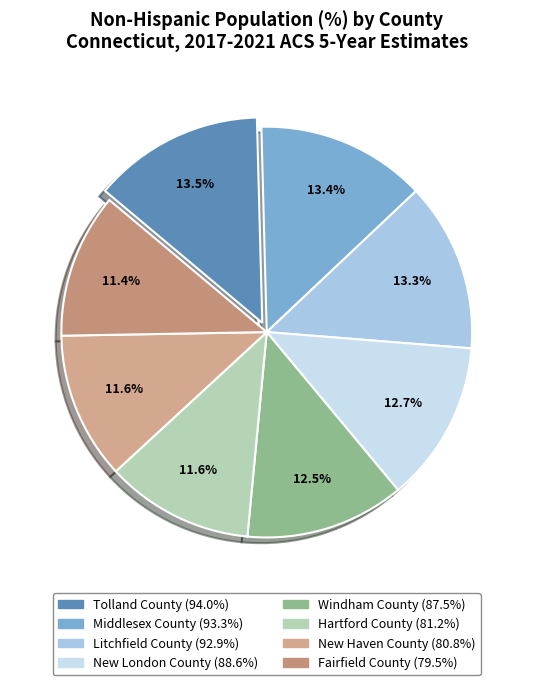

The Litchfield County slice represents 13% of the pie. True or false?

True